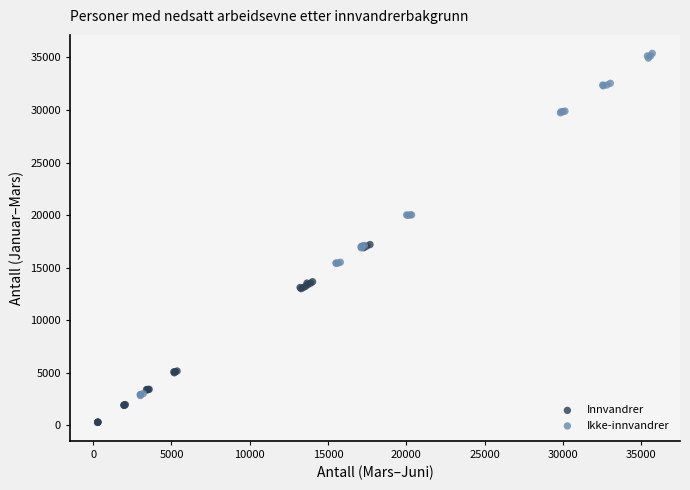

What are all the series names shown in the legend?

Innvandrer, Ikke-innvandrer